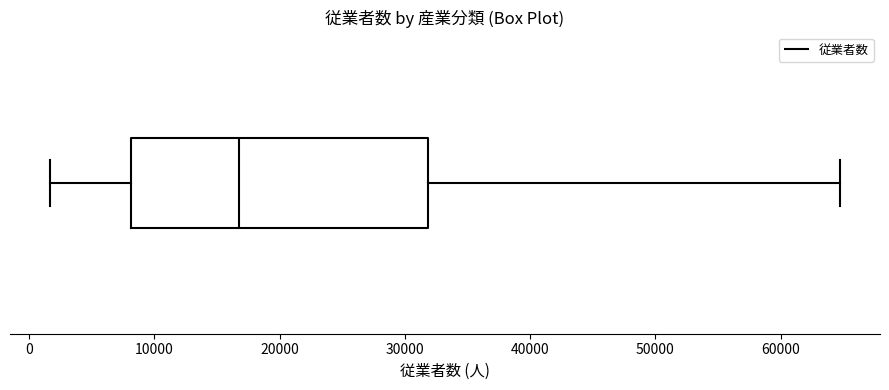

Read this box plot against the x-axis: the position of the median line, the range covered by the box, and the ends of both whiskers. The values are not printed on the chart, so give them approximately, as read against the axis.

median 17000, box 8000 to 32000, whiskers 2000 to 65000